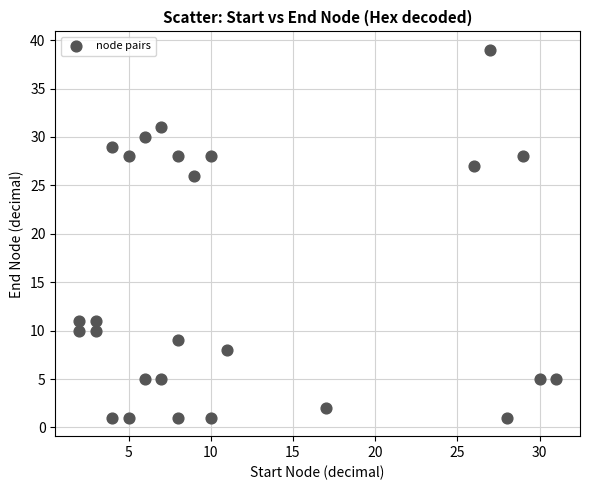

What is the range of Y values (max minus min)?

38